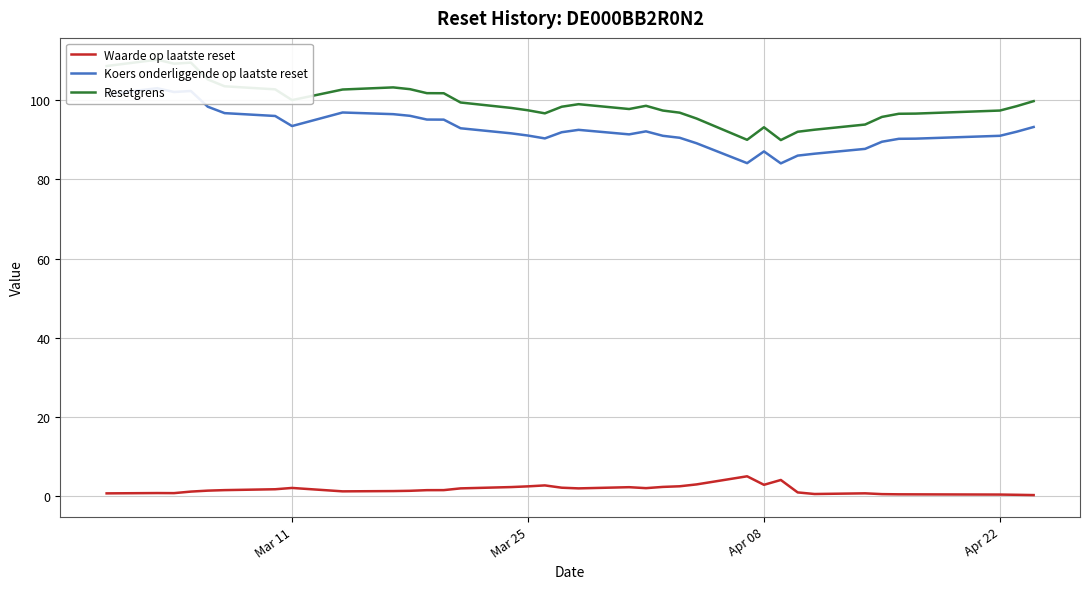

Does the chart have visible grid lines?

Yes